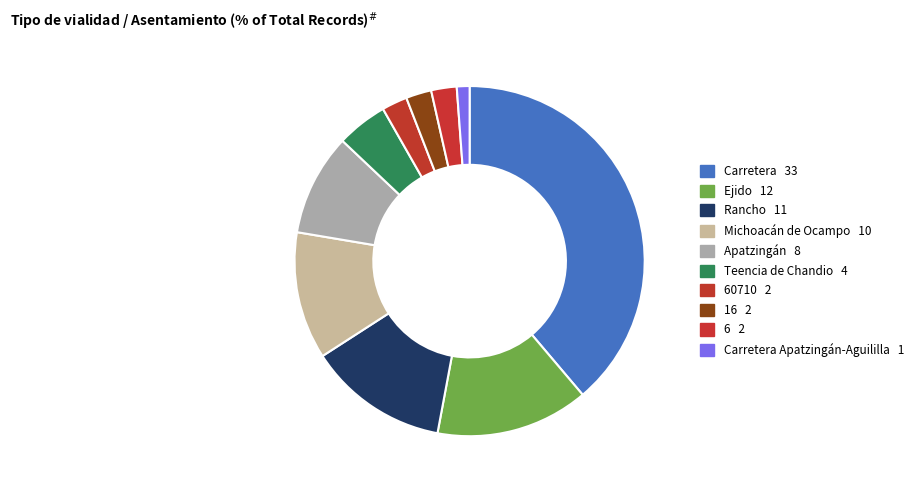

How many segments does this pie chart have?

10